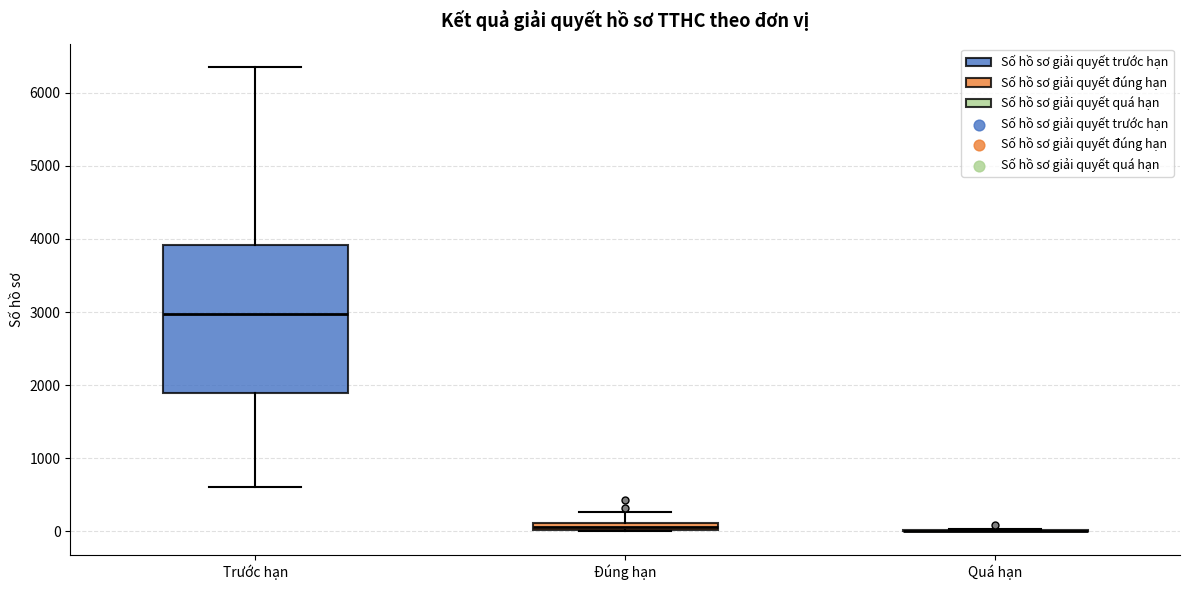

Comparing the boxes themselves (not the whiskers), which one is the tallest?

Trước hạn